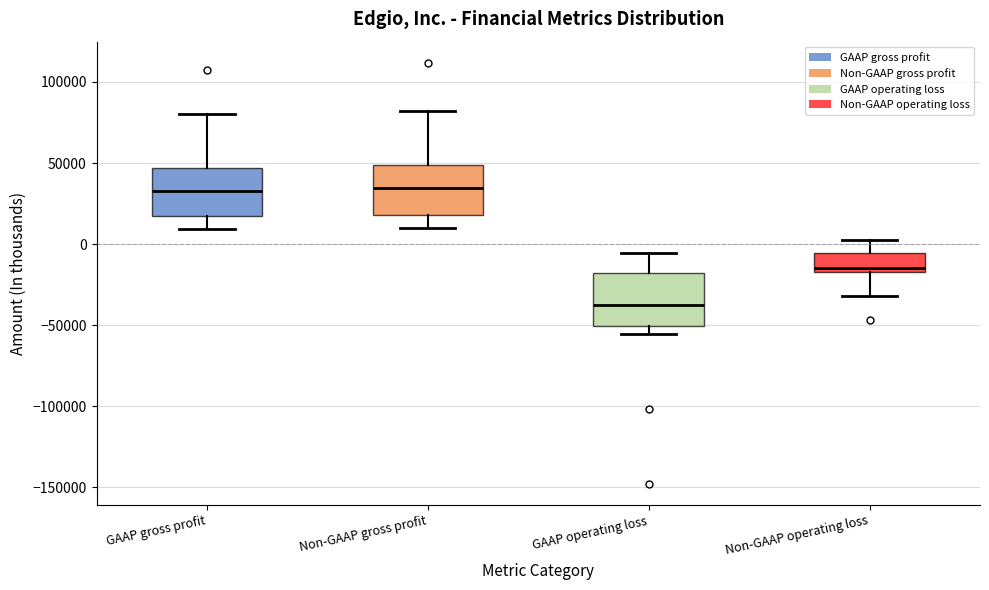

Reading left to right, read every box against the y-axis: the position of its median line, the range the box covers, and the ends of its whiskers. The values are not printed on the chart, so give them approximately, as read against the axis.

GAAP gross profit: median 35000, box 15000 to 45000, whiskers 10000 to 80000
Non-GAAP gross profit: median 35000, box 20000 to 50000, whiskers 10000 to 80000
GAAP operating loss: median -40000, box -50000 to -20000, whiskers -55000 to -5000
Non-GAAP operating loss: median -15000, box -20000 to -5000, whiskers -30000 to 0